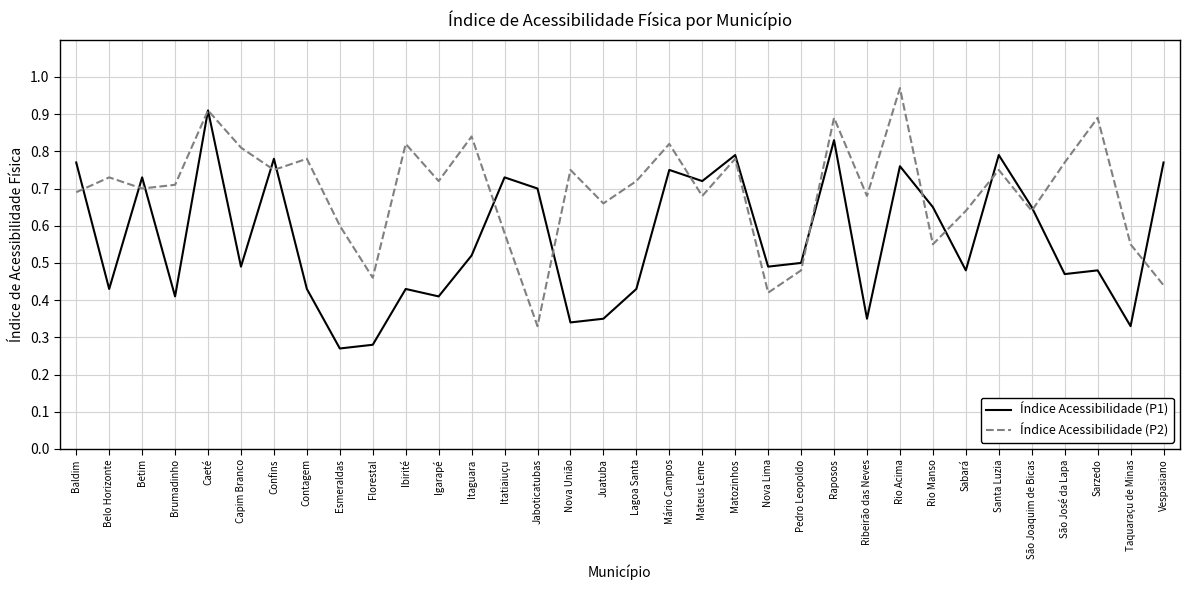

Rank the series by their maximum value, from lowest to highest.

Índice Acessibilidade (P1), Índice Acessibilidade (P2)